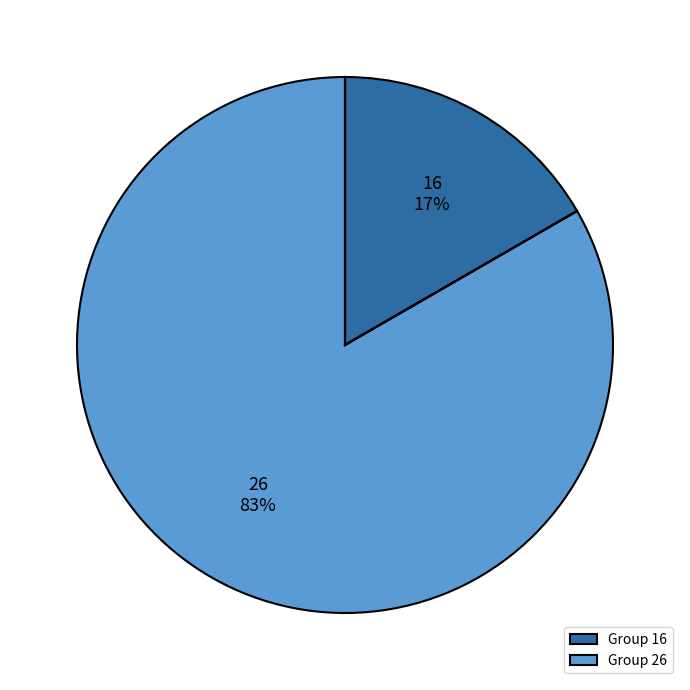

Which category has the smallest portion of the pie?

Group 16